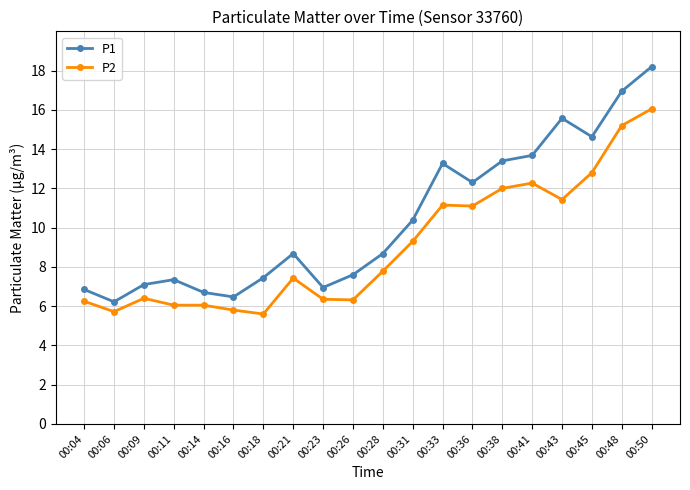

What is the sum of all P1 values?

208.4